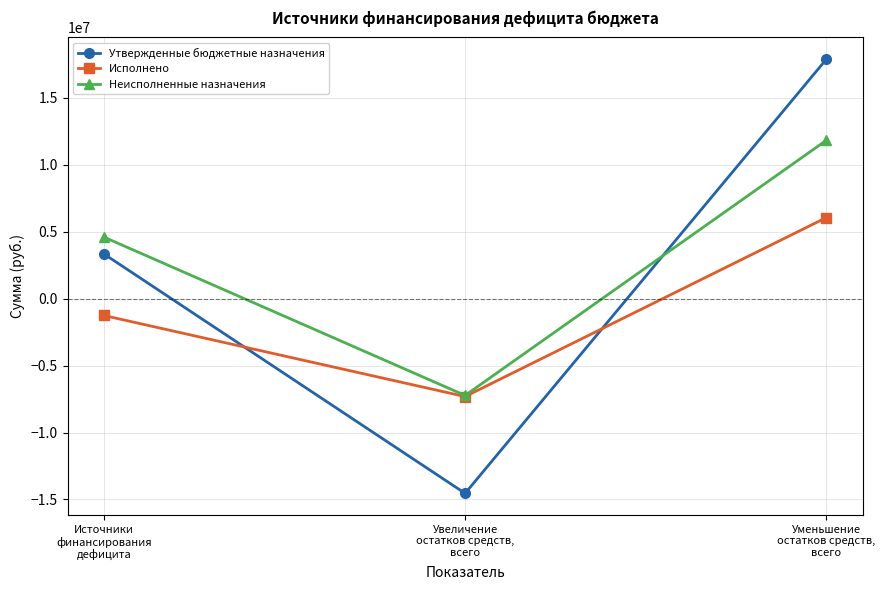

What is the highest value of the Исполнено series?

6058762.3